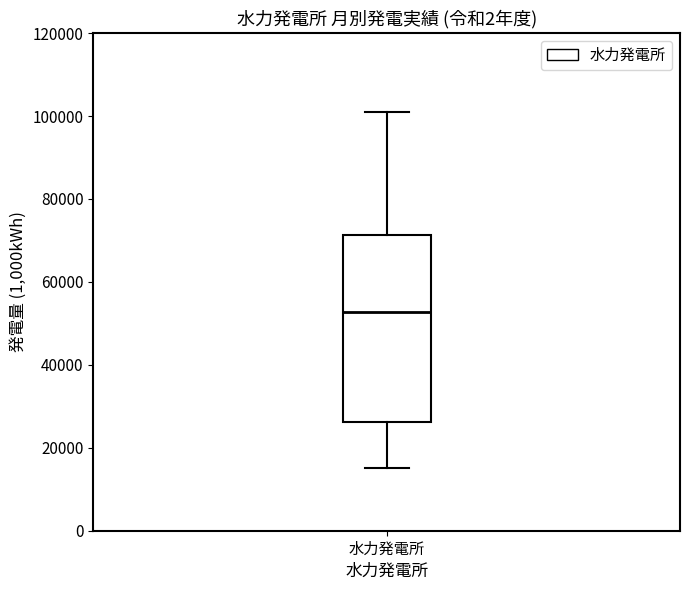

Read this box plot against the y-axis: the position of the median line, the range covered by the box, and the ends of both whiskers. The values are not printed on the chart, so give them approximately, as read against the axis.

median 52000, box 26000 to 72000, whiskers 16000 to 100000